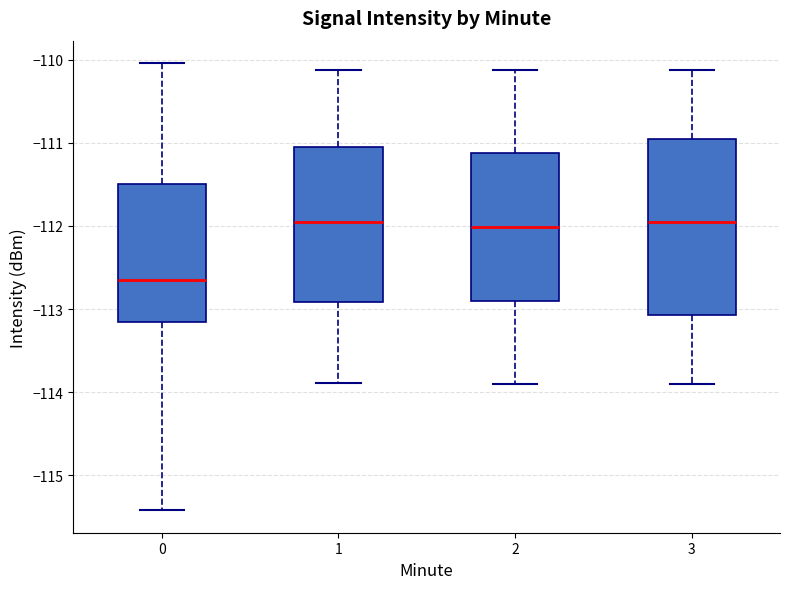

Reading left to right, transcribe this box plot: for each box, give where its median line is, the range the box spans, and where its two whiskers end, as read against the y-axis. The values are not printed on the chart, so give them approximately, as read against the axis.

0: median -112.6, box -113.2 to -111.5, whiskers -115.4 to -110.0
1: median -112.0, box -112.9 to -111.0, whiskers -113.9 to -110.1
2: median -112.0, box -112.9 to -111.1, whiskers -113.9 to -110.1
3: median -112.0, box -113.1 to -111.0, whiskers -113.9 to -110.1